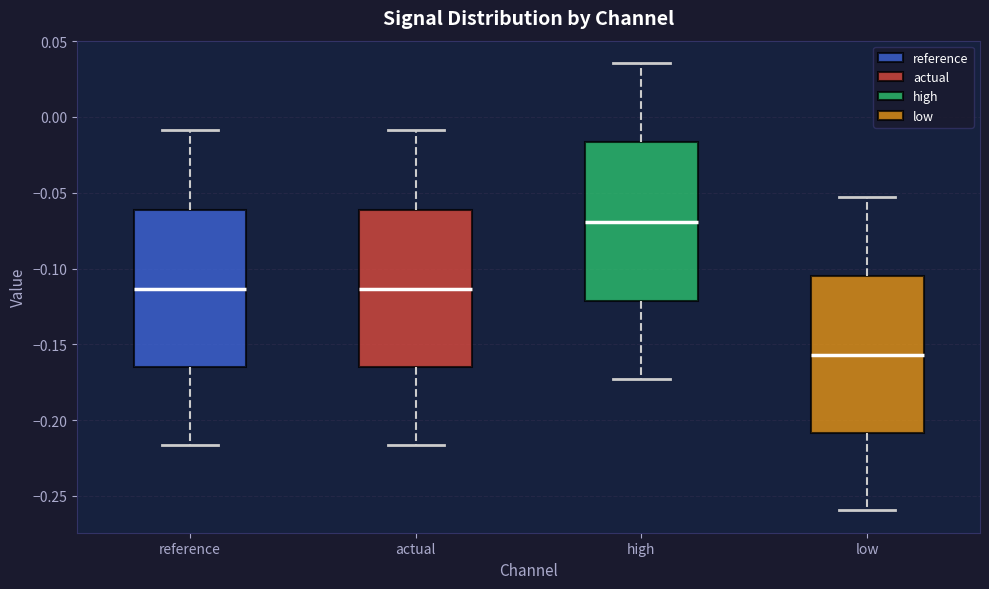

Which box has the highest median line?

high